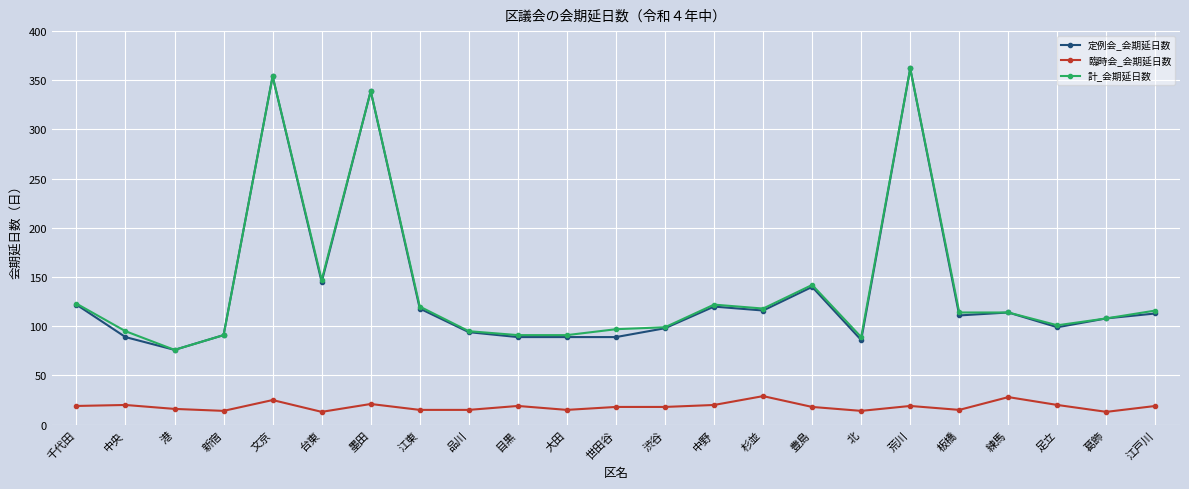

True or false: 計_会期延日数 and 臨時会_会期延日数 cross at least once.

False